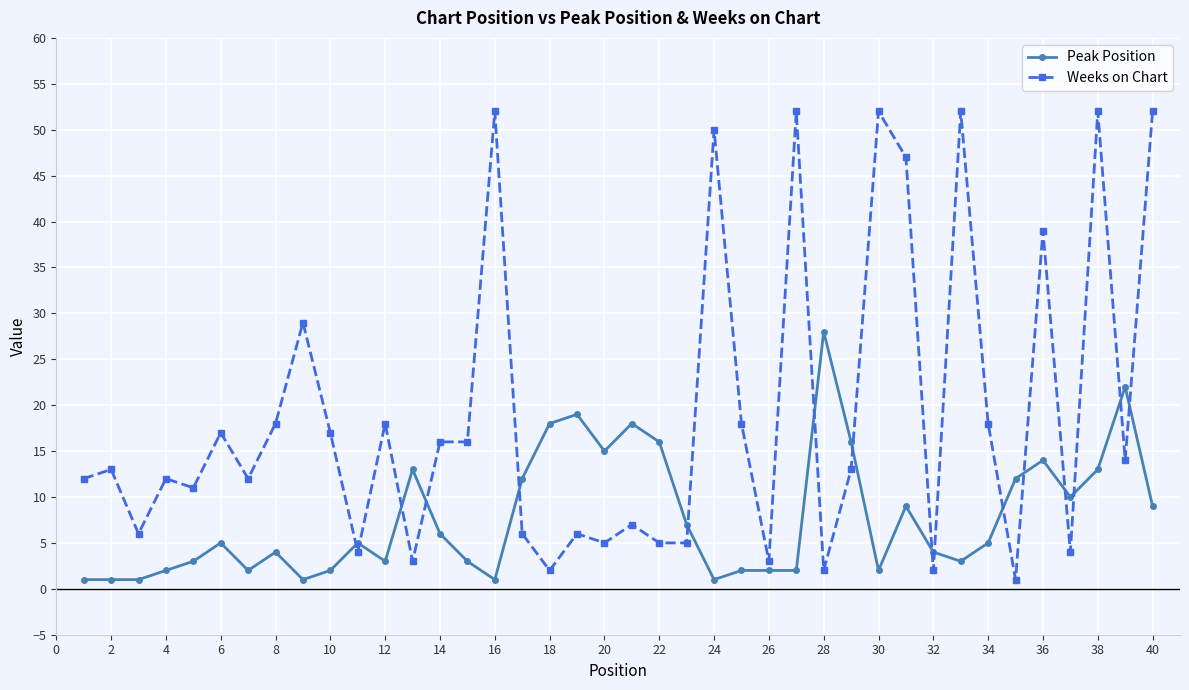

True or false: Weeks on Chart has more than 2 points higher than both neighbors.

True